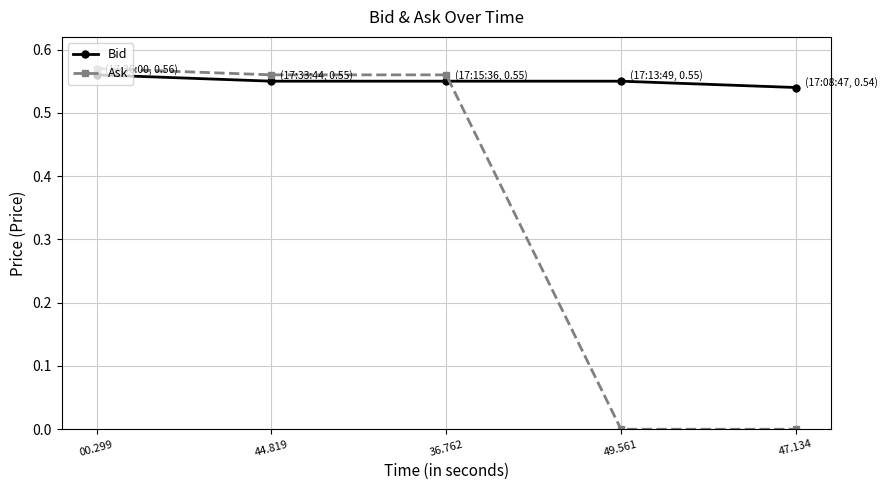

What is the label of the 4th point from the left?

49.561